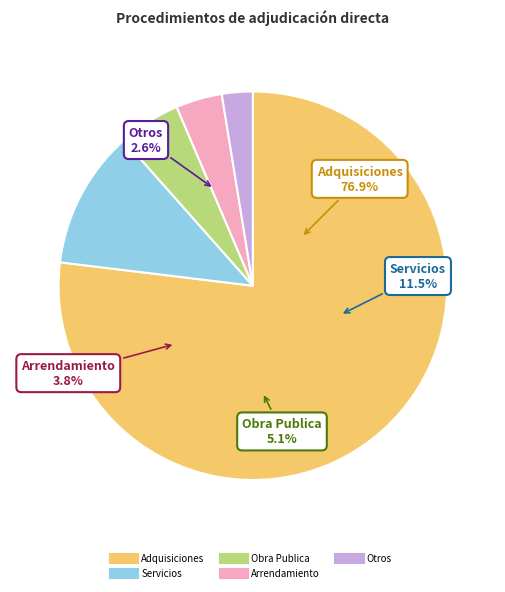

True or false: Otros accounts for 3% of the total.

True